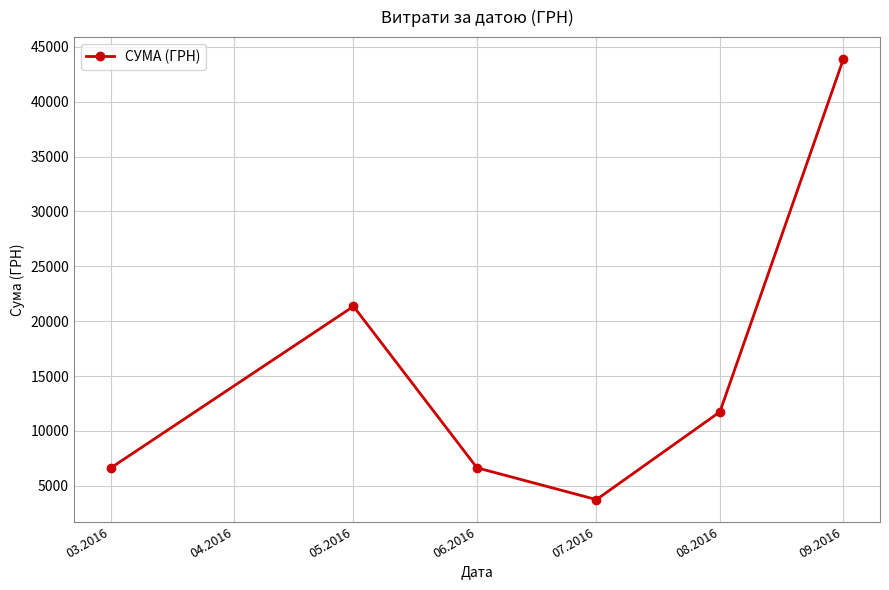

What is the value of the 4th point from the left?

3740.0